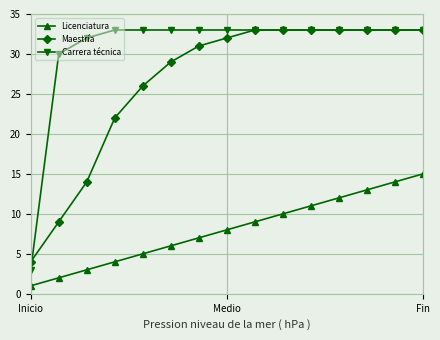

True or false: Maestría and Licenciatura cross at least once.

False